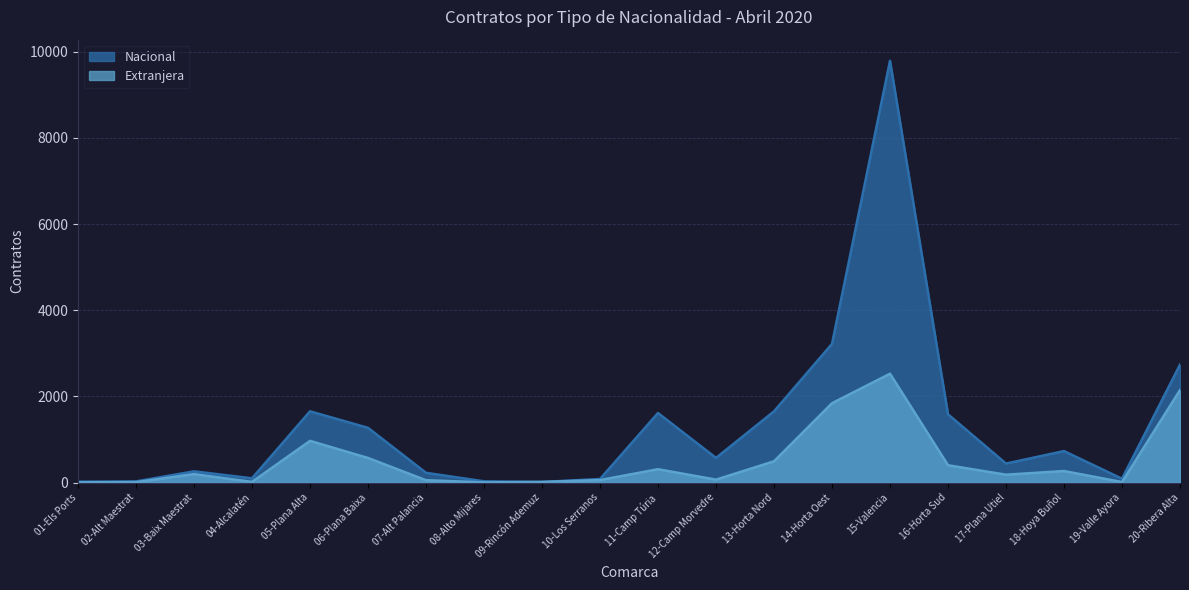

What is the average value of the Nacional series?

1306